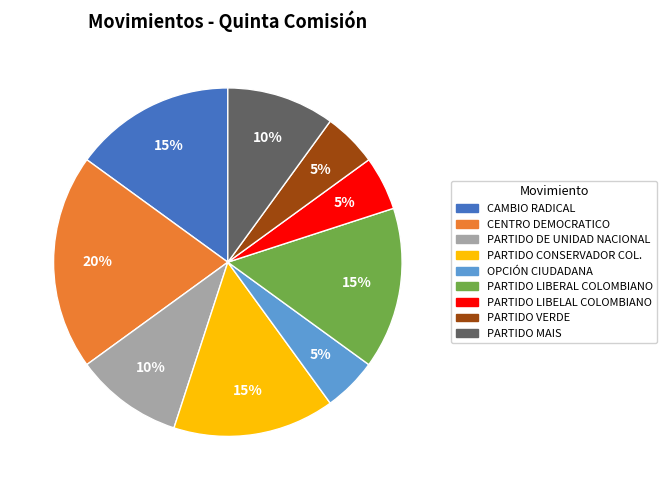

To the nearest percent, what portion does CENTRO DEMOCRATICO represent?

20%